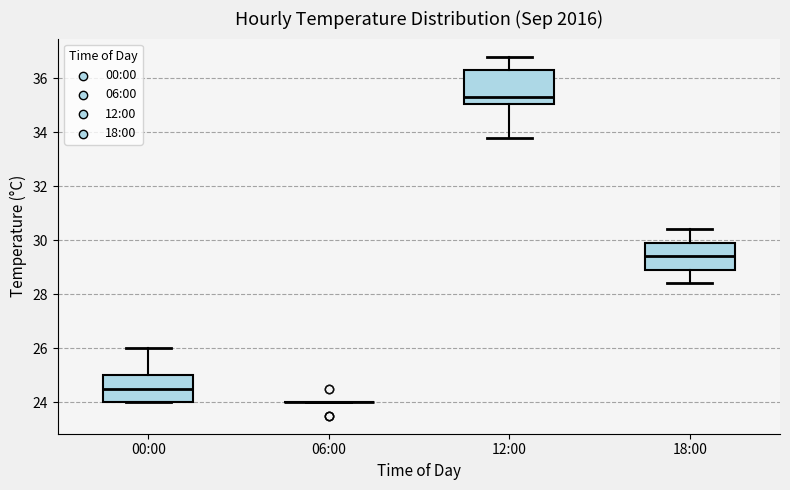

Reading left to right, read every box against the y-axis: the position of its median line, the range the box covers, and the ends of its whiskers. The values are not printed on the chart, so give them approximately, as read against the axis.

00:00: median 24.6, box 24.0 to 25.0, whiskers 24.0 to 26.0
06:00: box collapsed to a line at 24.0, whiskers 24.0 to 24.0
12:00: median 35.4, box 35.0 to 36.4, whiskers 33.8 to 36.8
18:00: median 29.4, box 29.0 to 30.0, whiskers 28.4 to 30.4